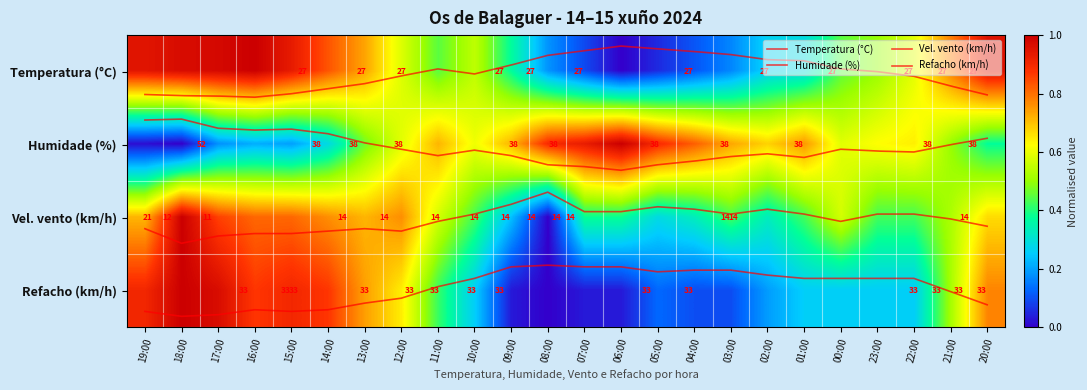

What is the greatest value displayed?

1.0